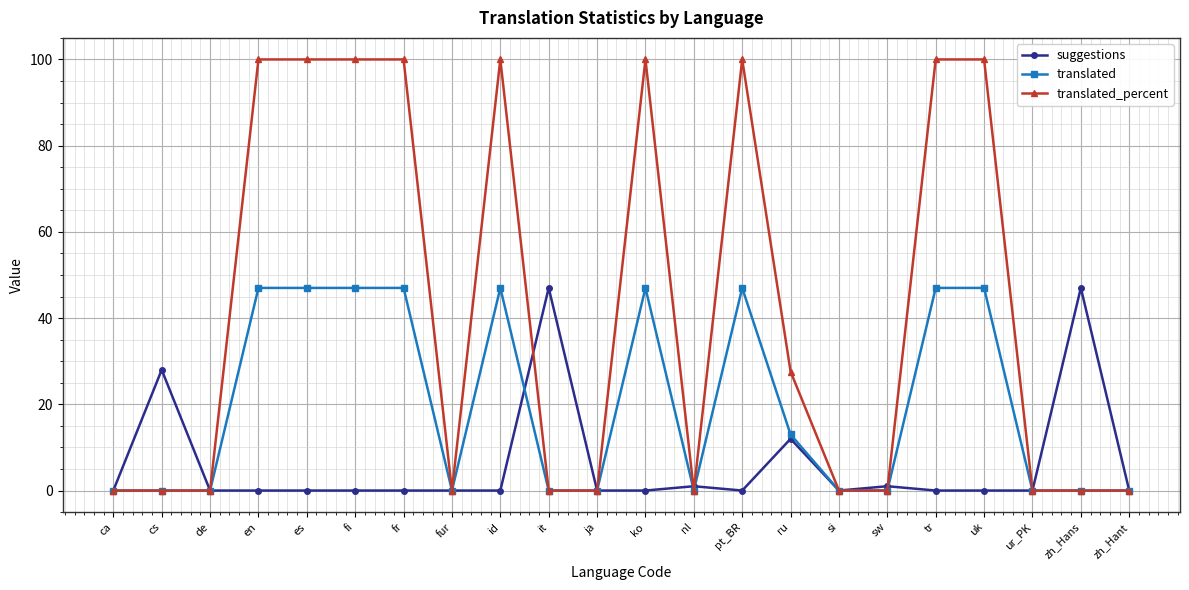

Is it true that suggestions equals -25.0 at ca?

False